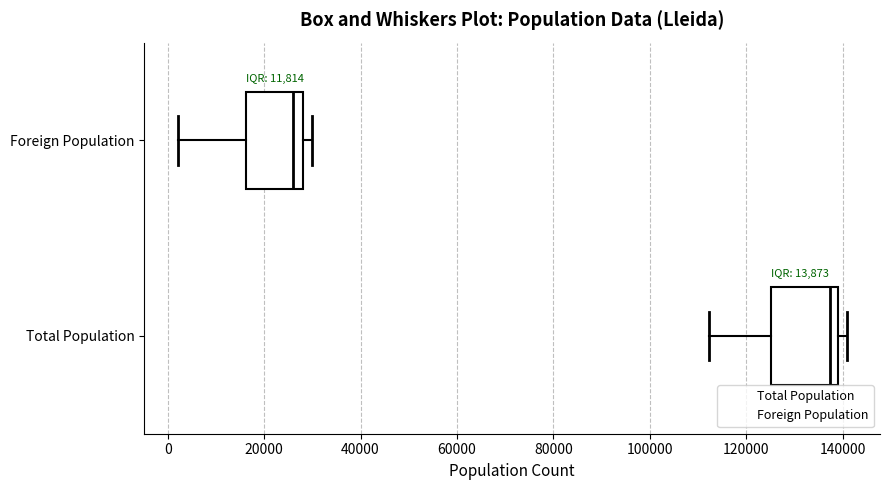

Which box is the widest, from its left edge to its right edge?

Total Population